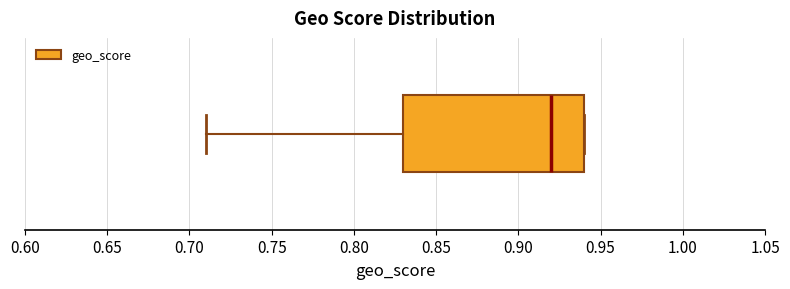

Transcribe this box plot: give where the median line is, the range the box spans, and where the two whiskers end, as read against the x-axis. The values are not printed on the chart, so give them approximately, as read against the axis.

median 0.92, box 0.83 to 0.94, whiskers 0.71 to 0.94